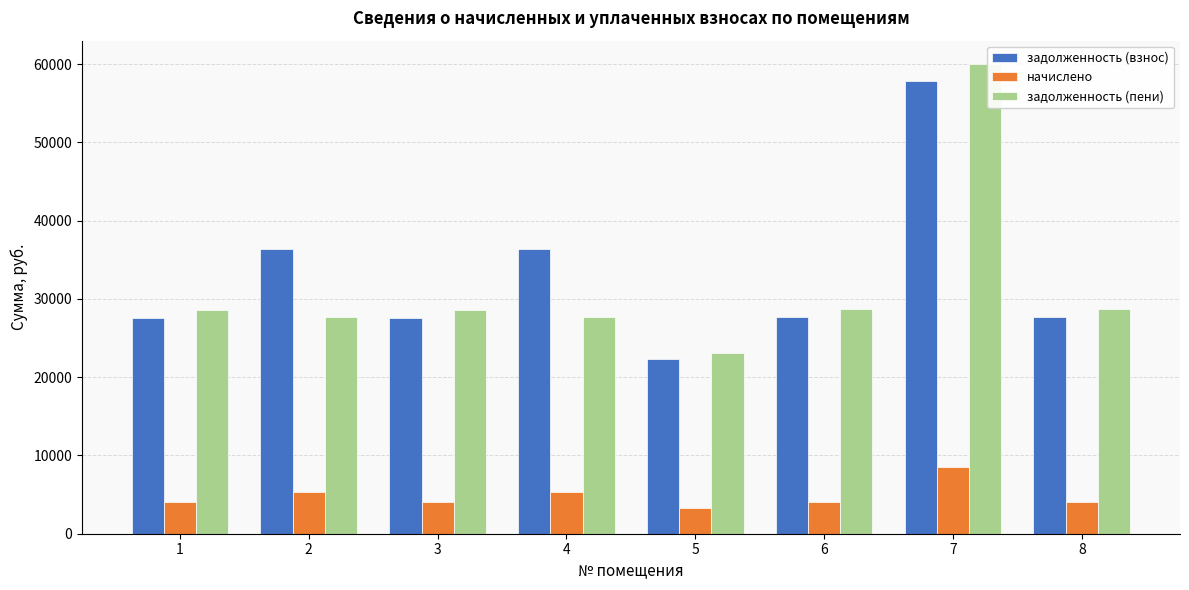

The начислено series shows 2465.8 at 7. True or false?

False